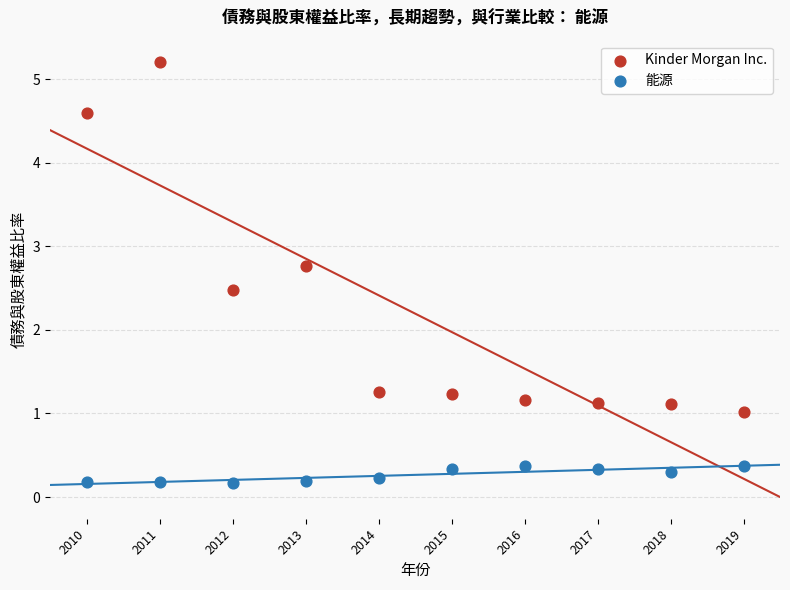

Across all data points, what is the range of Y values (max minus min)?

5.0